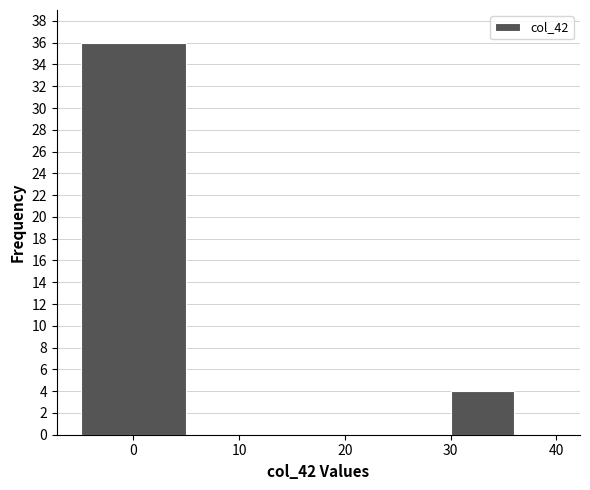

Which range on the x-axis has the tallest bar?

-5 to 5